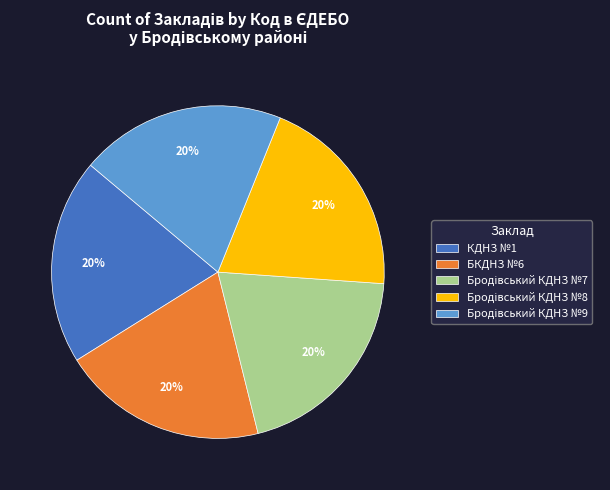

Count the number of slices in the pie.

5